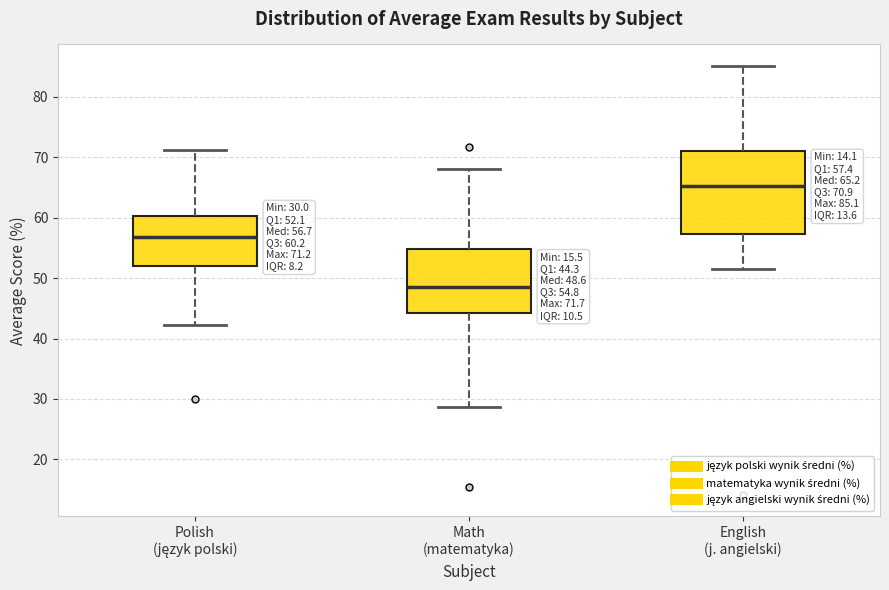

Comparing the boxes themselves (not the whiskers), which one is the tallest?

English (j. angielski)